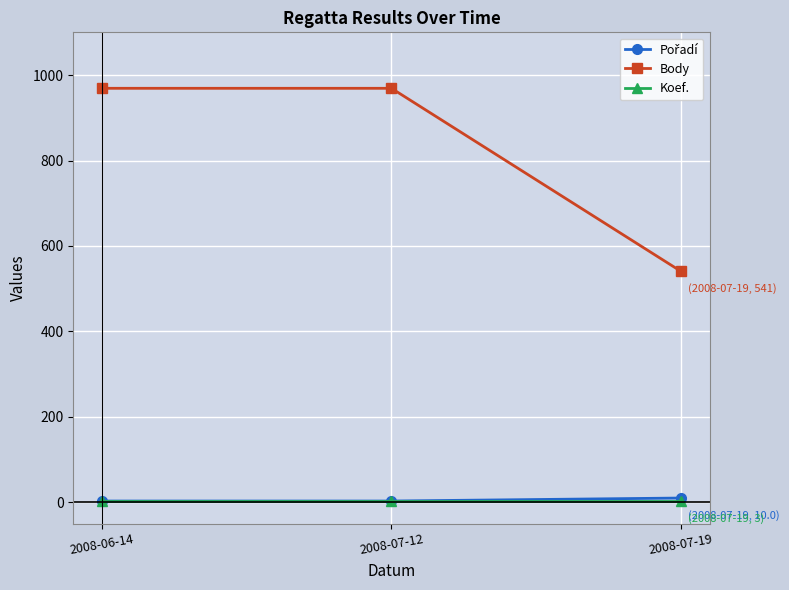

Which series has the largest total across all categories?

Body